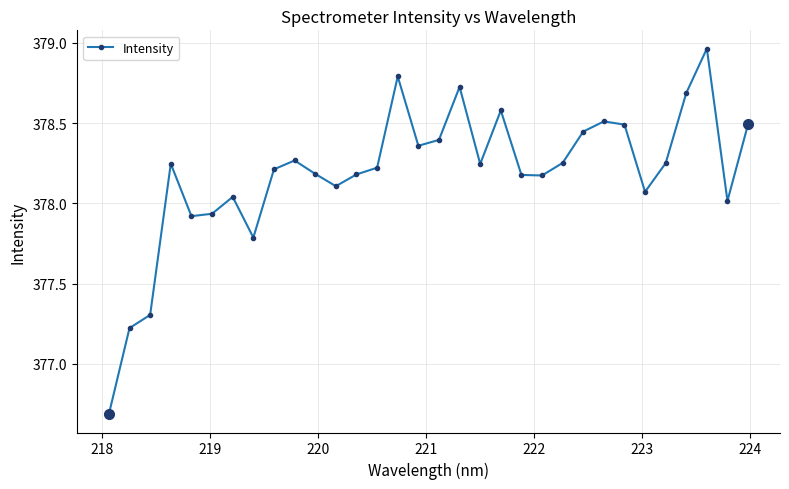

What is the value of the 3rd point from the left?

377.3